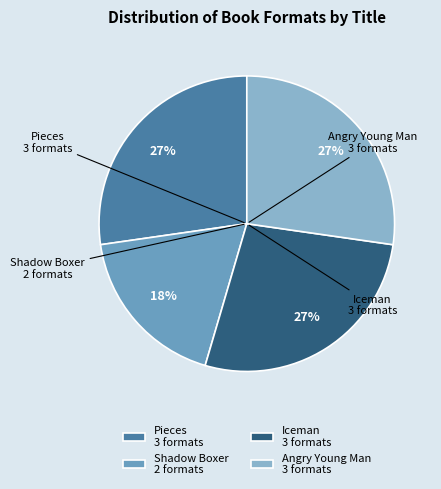

To the nearest percent, what is the difference between the Shadow Boxer and Angry Young Man slice percentages?

9%